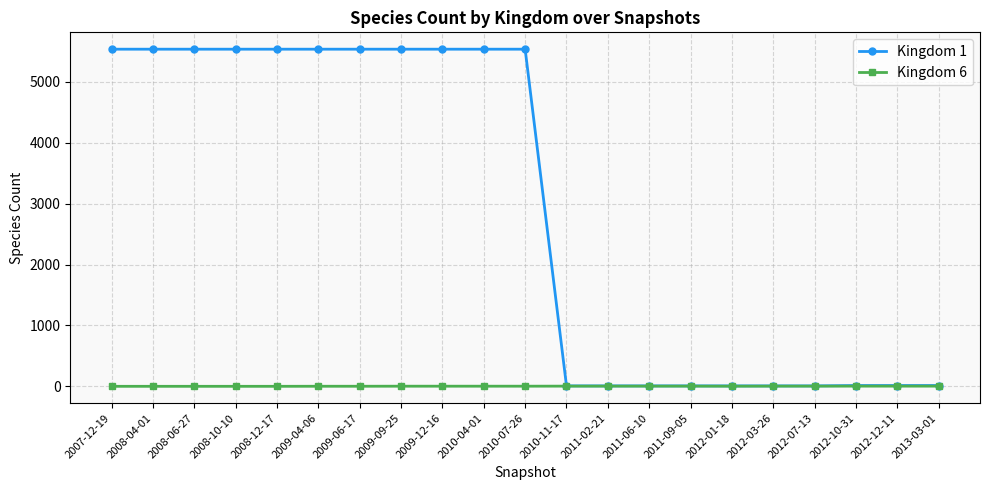

How many distinct data groups are displayed?

2